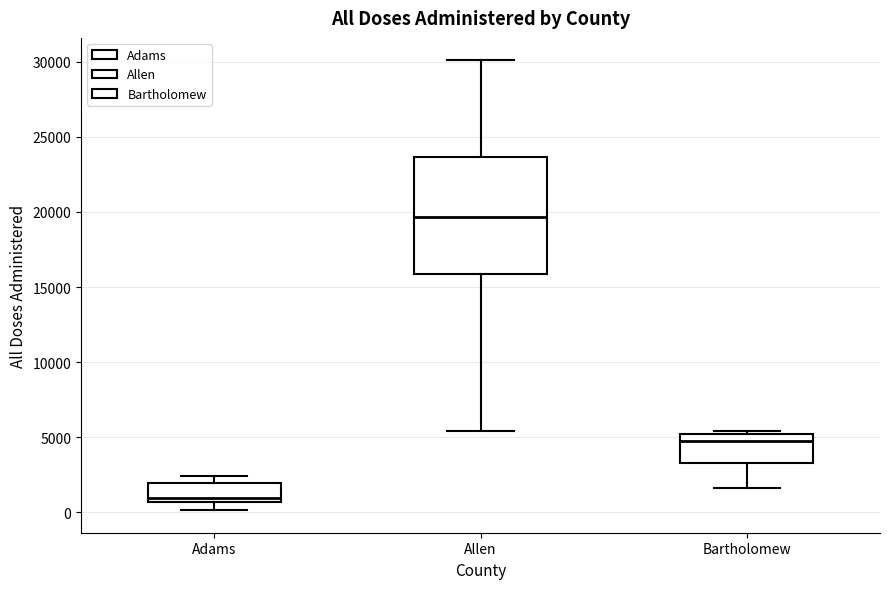

Where does the lower whisker of the box for Allen end on the y-axis? The values are not printed on the chart, so give them approximately, as read against the axis.

5500